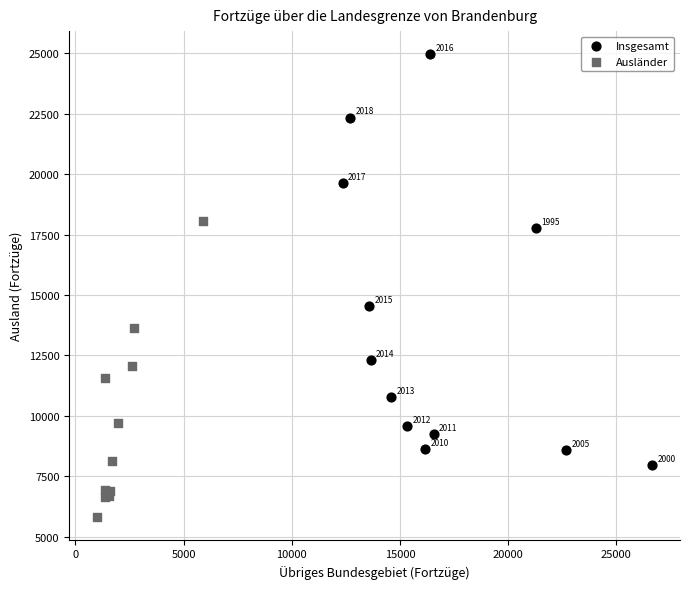

Which series contains the highest Y value?

Insgesamt